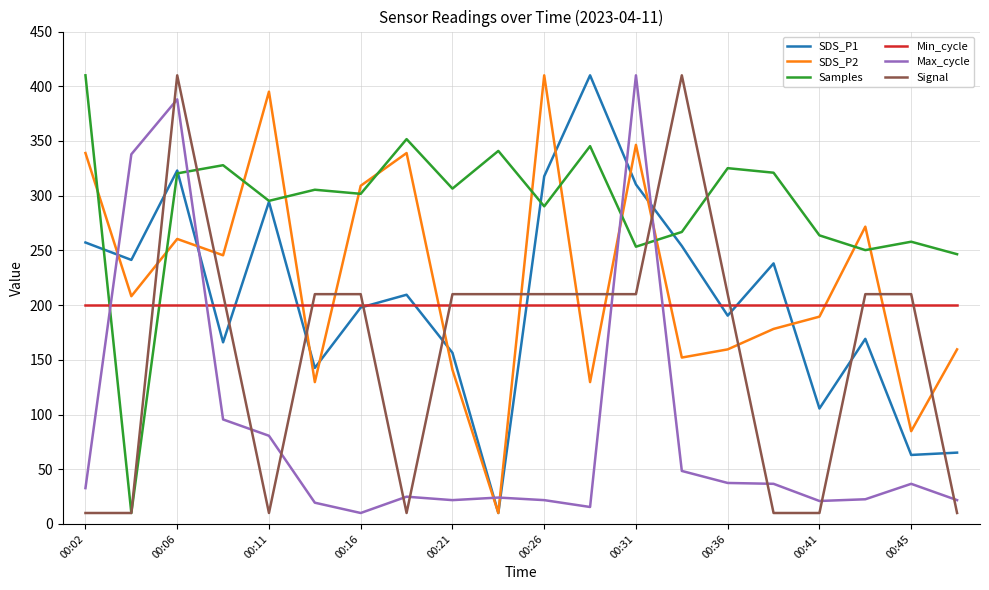

Which series has the largest total across all categories?

Samples